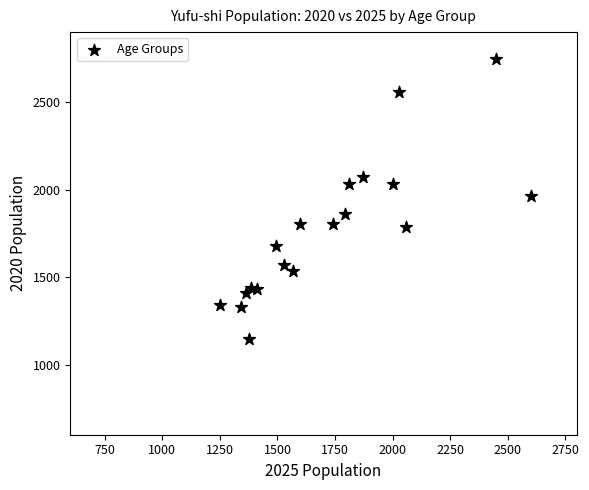

What is the range of X values (max minus min)?

1349